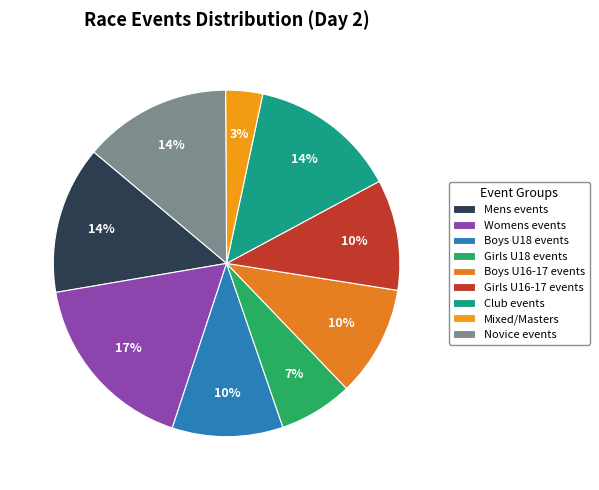

Is there a majority slice in this chart?

No